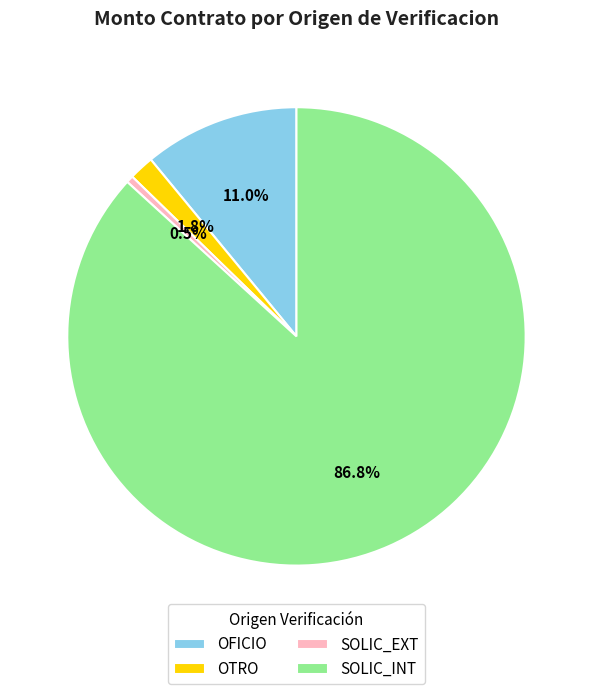

Does OTRO account for over 50% of the chart?

No